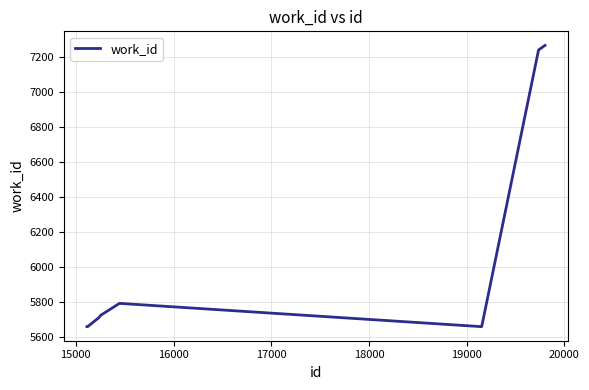

What is the maximum value shown in the chart?

7264